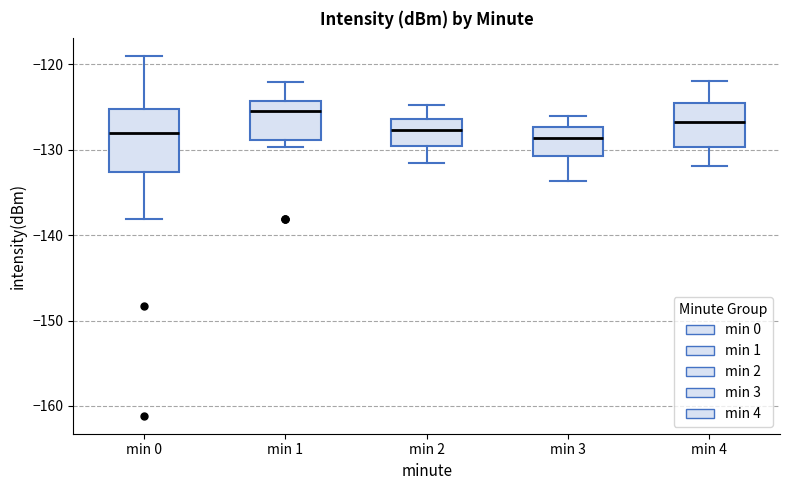

Where does the median line of the box for min 2 sit on the y-axis? The values are not printed on the chart, so give them approximately, as read against the axis.

-128